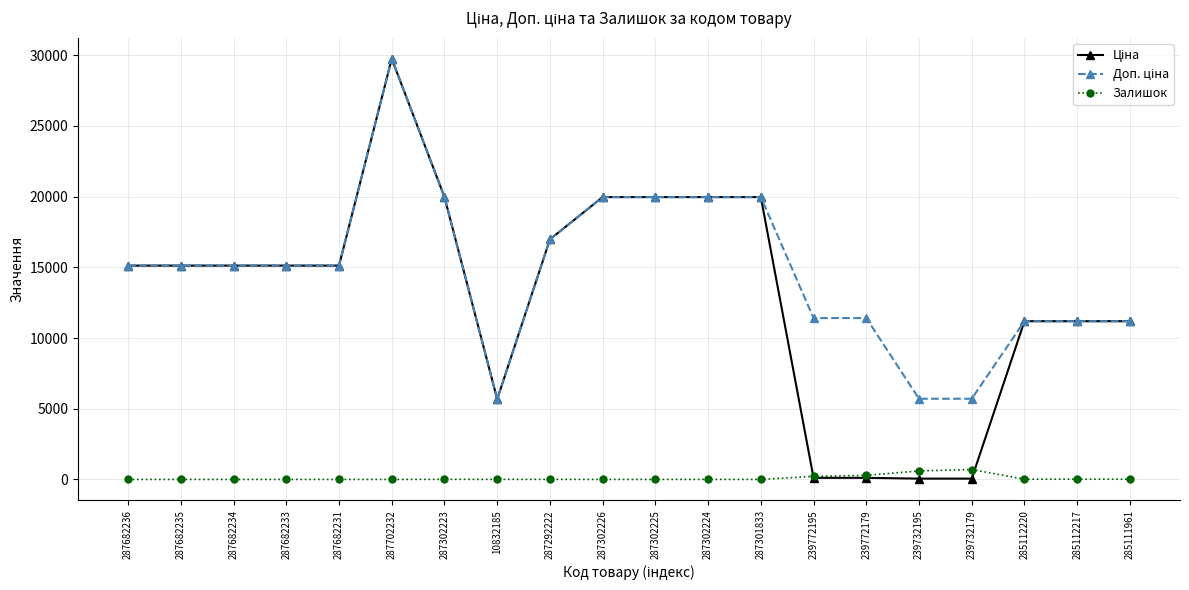

How many data points in Залишок are less than 4?

10